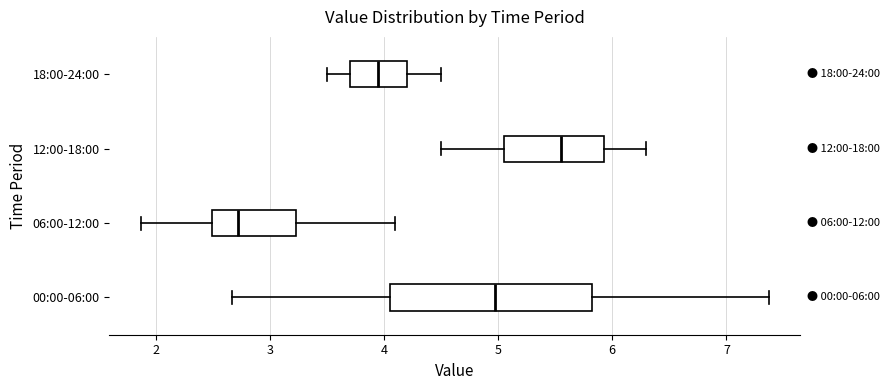

Which box is the widest, from its left edge to its right edge?

00:00-06:00